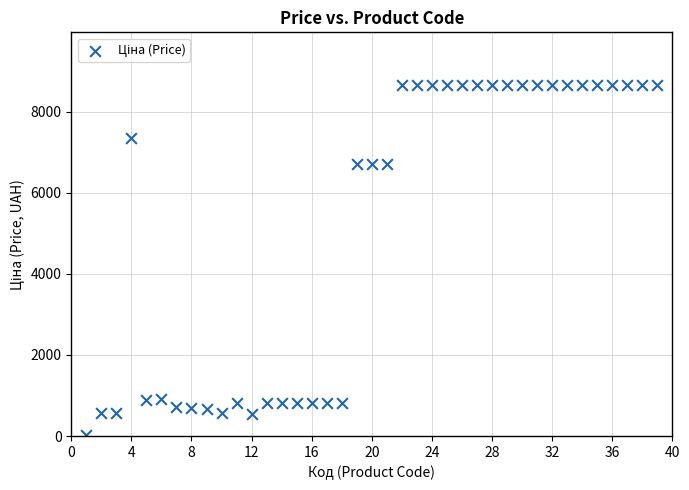

What is the range of Y values (max minus min)?

8624.1